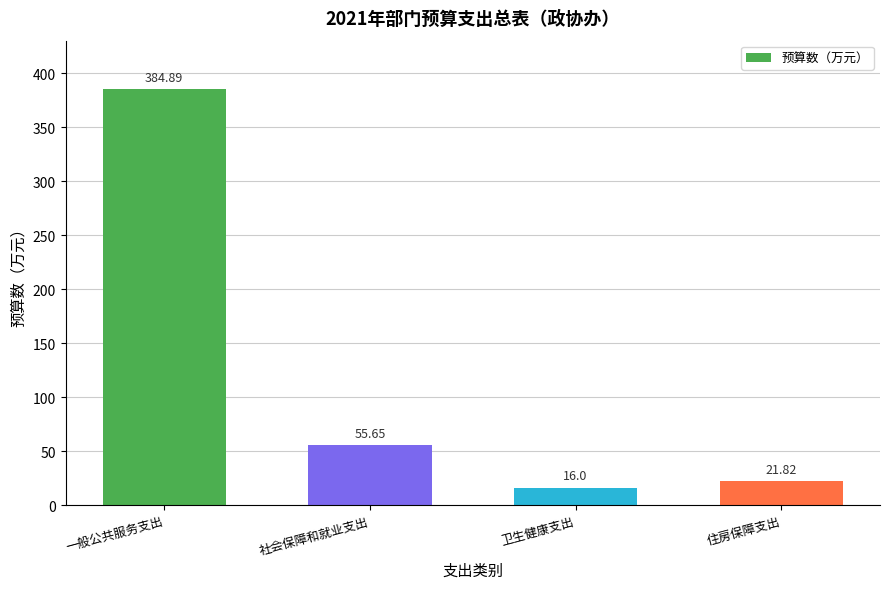

What is the label of the 4th bar from the right?

一般公共服务支出